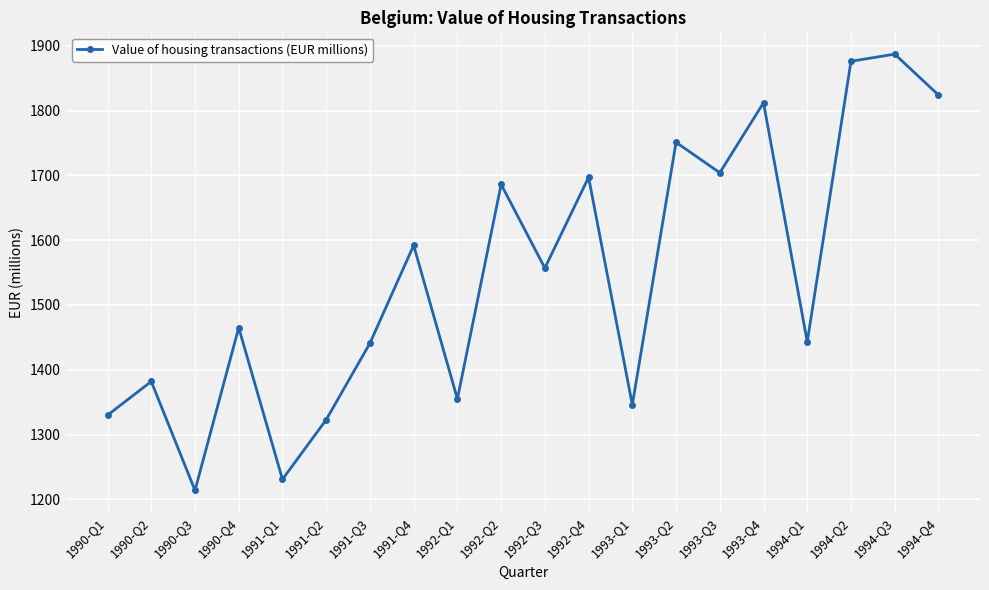

What is the value of the 20th point from the left?

1824